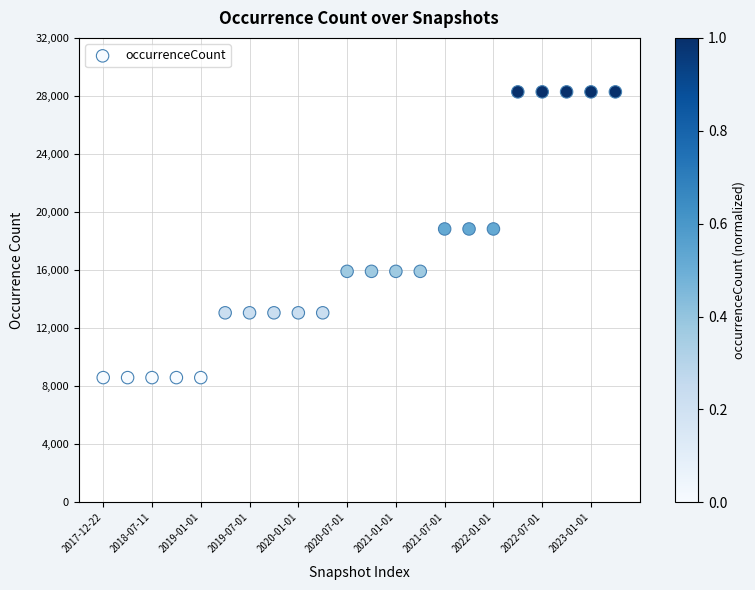

What is the range of Y values (max minus min)?

19685